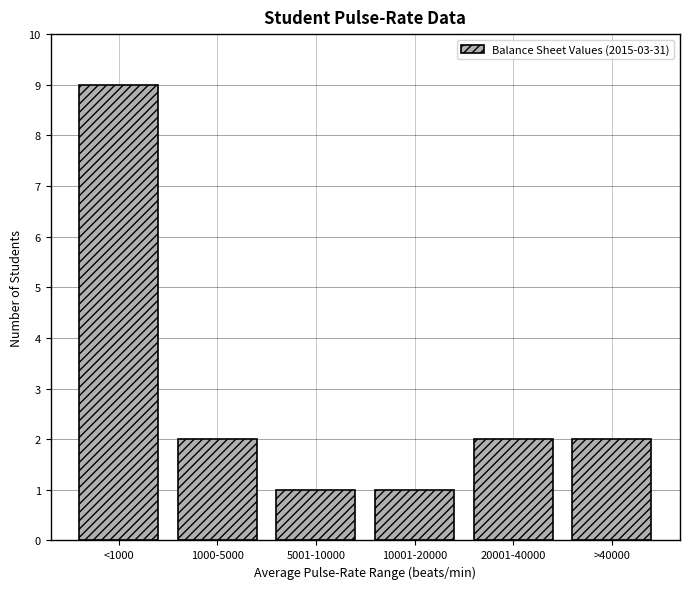

Reading left to right, transcribe all the data shown in this chart.

9	2	1	1	2	2